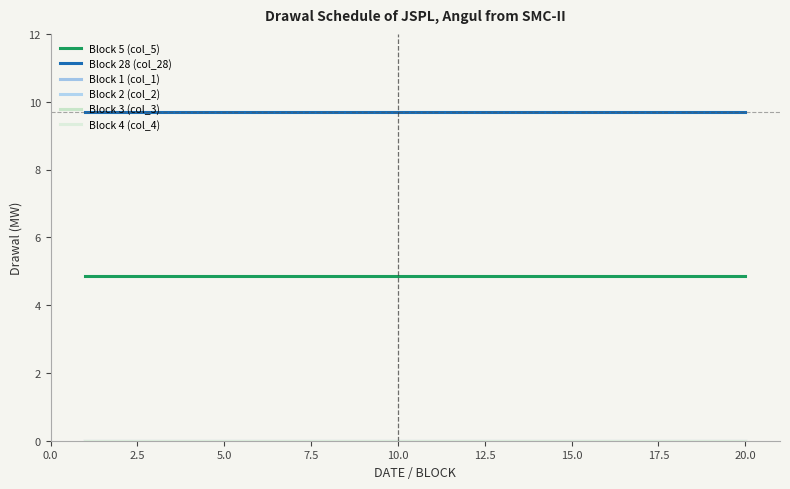

Does the chart display data point markers on the line(s)?

No